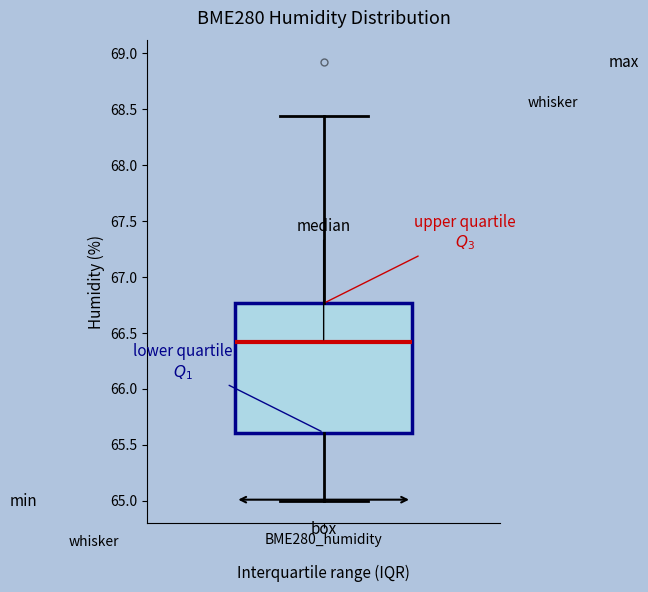

Where does the lower whisker of the box for BME280_humidity end on the y-axis? The values are not printed on the chart, so give them approximately, as read against the axis.

65.00